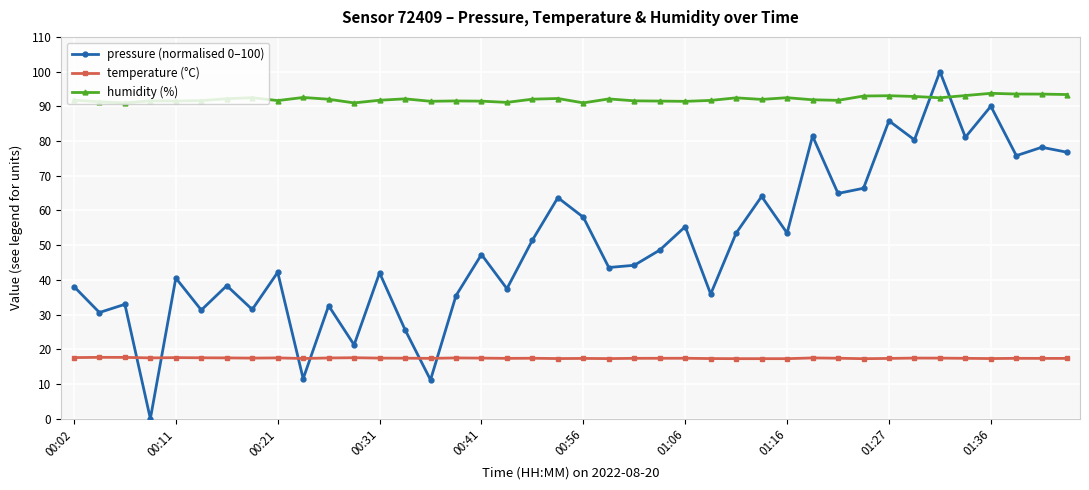

What is the maximum value for temperature (°C)?

17.7